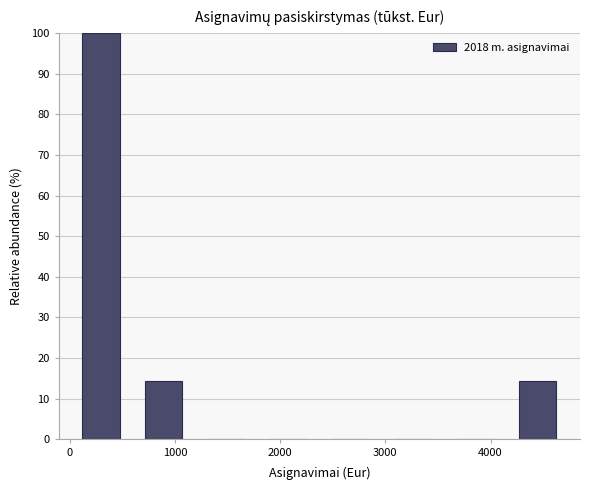

Which range on the x-axis has the tallest bar?

0 to 600